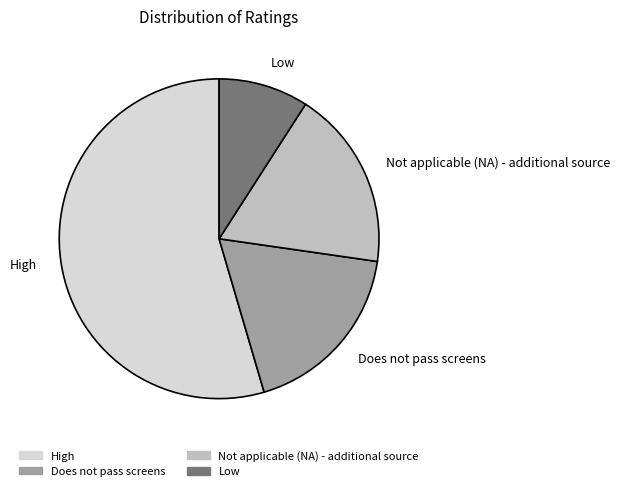

What is the ratio of the value at High to the value at Low?

6.0